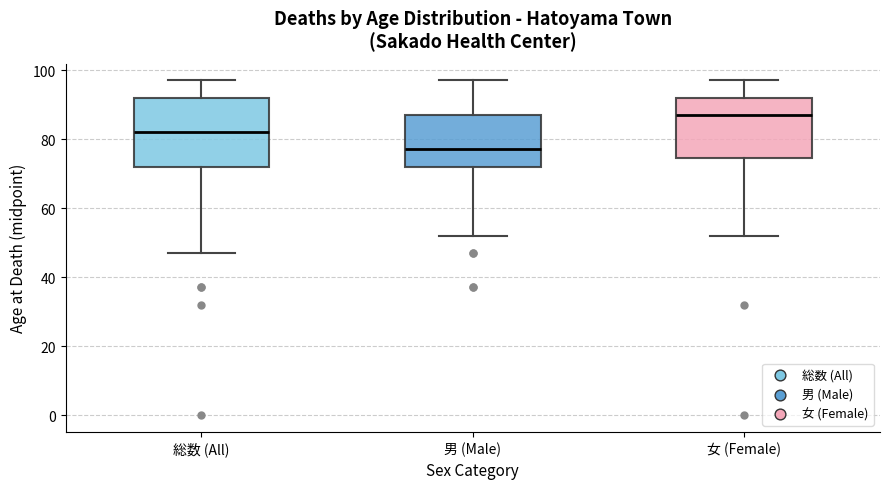

Reading left to right, read every box against the y-axis: the position of its median line, the range the box covers, and the ends of its whiskers. The values are not printed on the chart, so give them approximately, as read against the axis.

総数 (All): median 82, box 72 to 92, whiskers 48 to 98
男 (Male): median 78, box 72 to 88, whiskers 52 to 98
女 (Female): median 88, box 74 to 92, whiskers 52 to 98